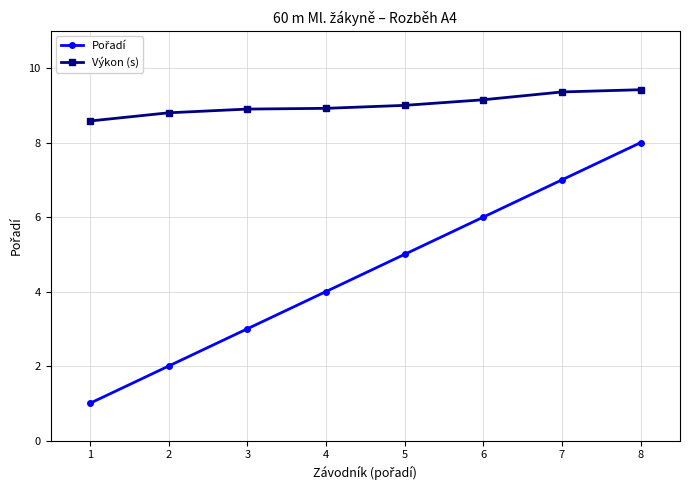

What is the smallest value displayed?

1.0